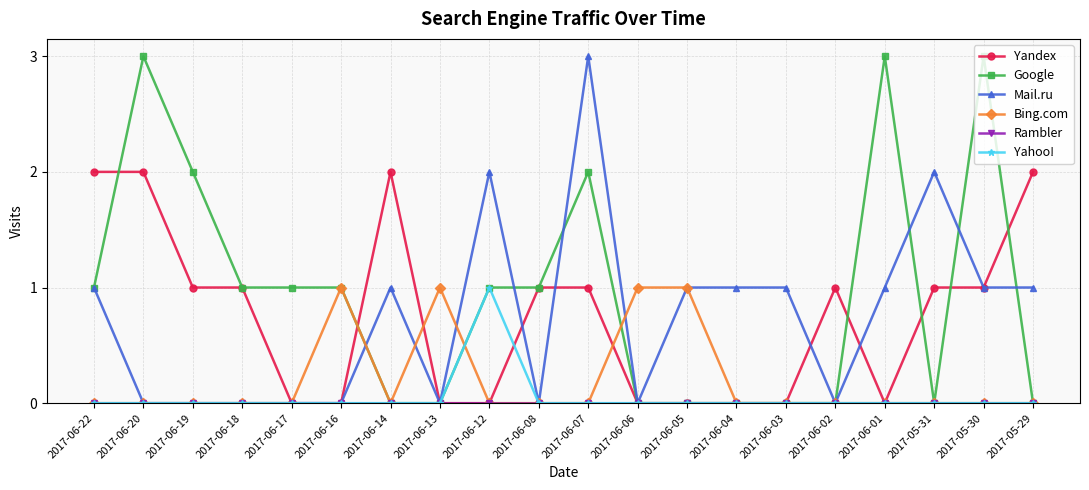

After their last crossing, which series has the higher values: Google or Yandex?

Yandex